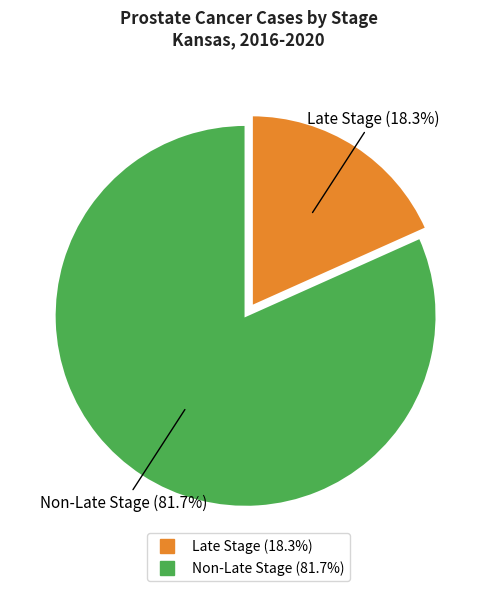

Is there any slice that represents more than half of the pie?

Yes